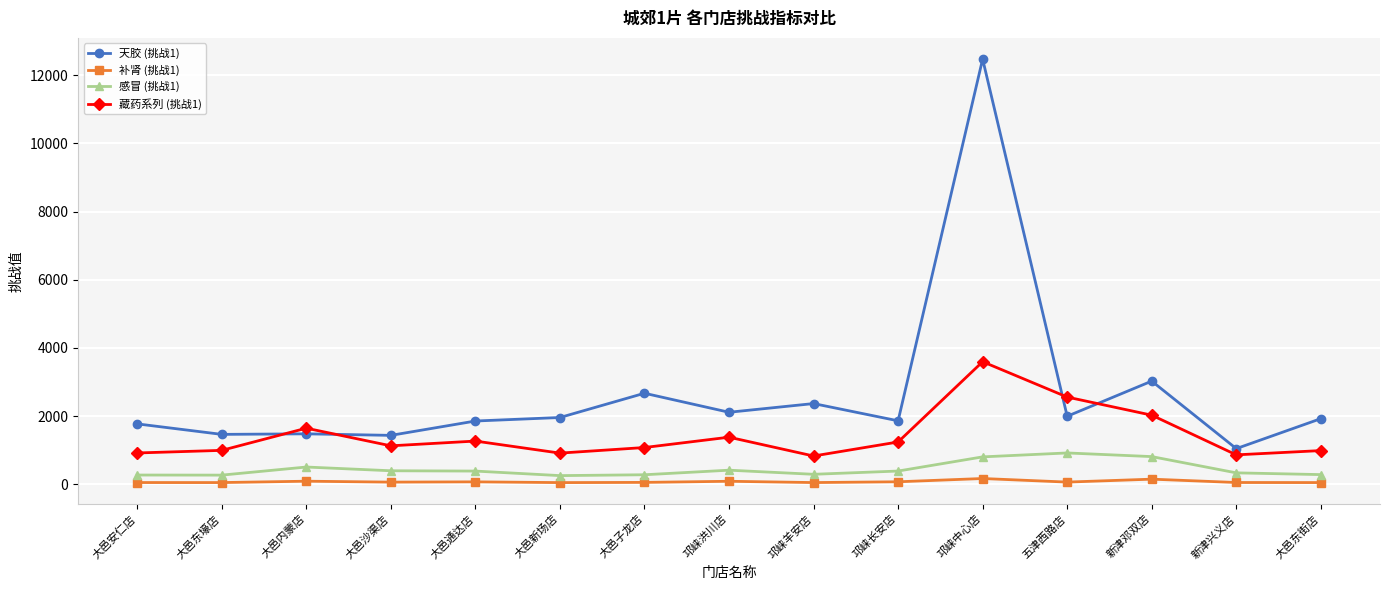

What is the difference between the maximum and minimum values in the 补肾 (挑战1) series?

120.0